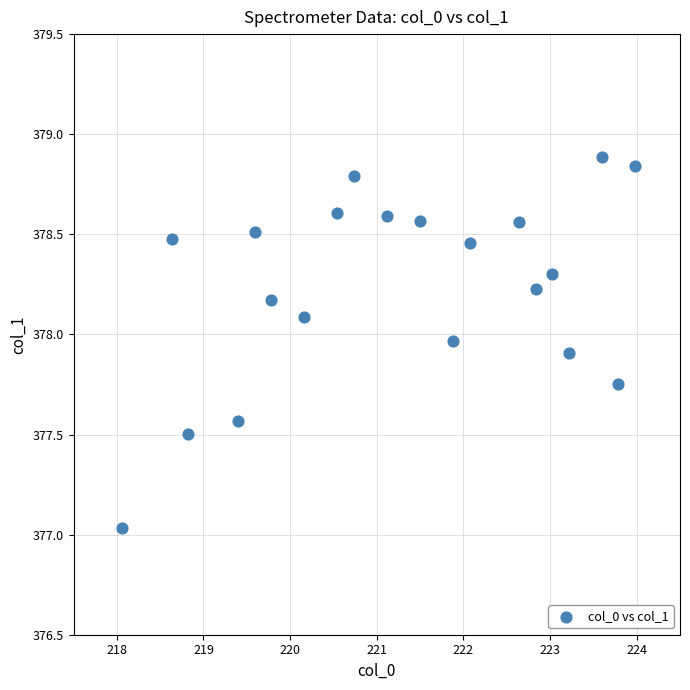

What is the range of X values (max minus min)?

5.9